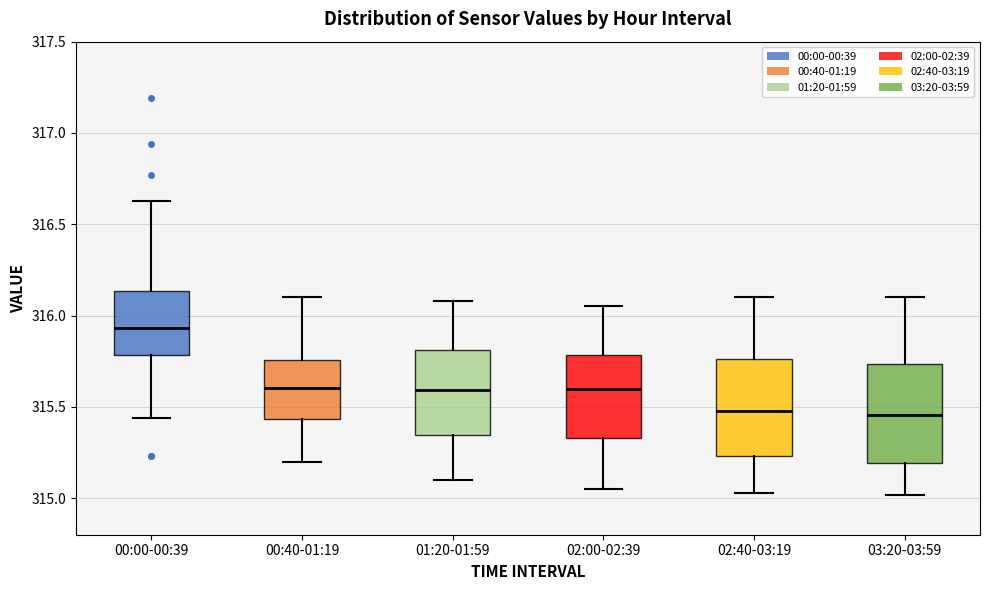

Where does the lower whisker of the box for 03:20-03:59 end on the y-axis? The values are not printed on the chart, so give them approximately, as read against the axis.

315.00